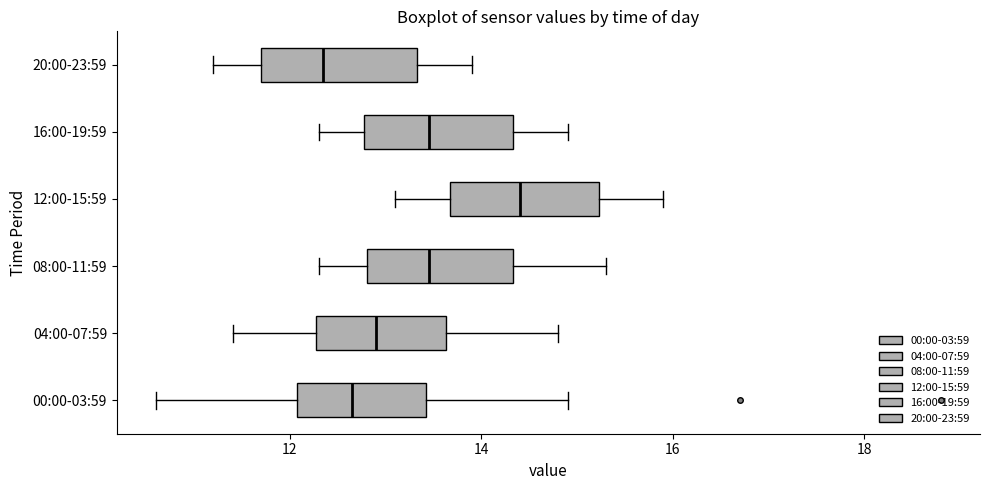

Reading bottom to top, read every box against the x-axis: the position of its median line, the range the box covers, and the ends of its whiskers. The values are not printed on the chart, so give them approximately, as read against the axis.

00:00-03:59: median 12.6, box 12.0 to 13.4, whiskers 10.6 to 15.0
04:00-07:59: median 13.0, box 12.2 to 13.6, whiskers 11.4 to 14.8
08:00-11:59: median 13.4, box 12.8 to 14.4, whiskers 12.4 to 15.4
12:00-15:59: median 14.4, box 13.6 to 15.2, whiskers 13.2 to 16.0
16:00-19:59: median 13.4, box 12.8 to 14.4, whiskers 12.4 to 15.0
20:00-23:59: median 12.4, box 11.8 to 13.4, whiskers 11.2 to 14.0